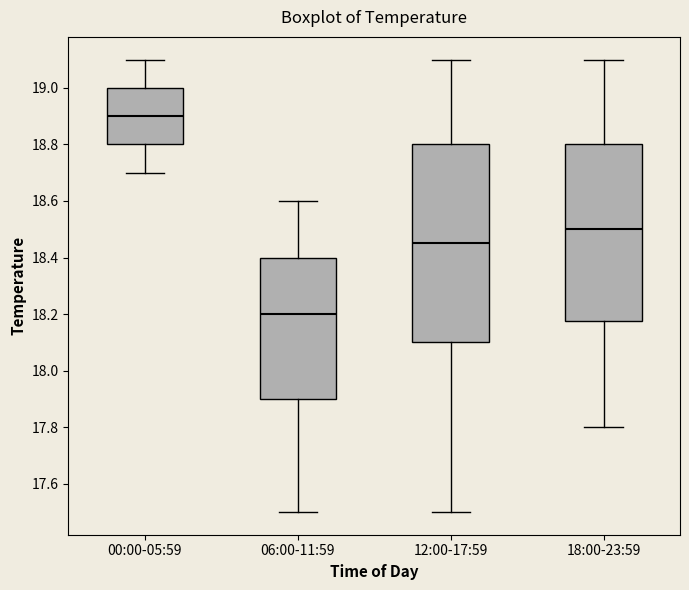

Reading left to right, transcribe this box plot: for each box, give where its median line is, the range the box spans, and where its two whiskers end, as read against the y-axis. The values are not printed on the chart, so give them approximately, as read against the axis.

00:00-05:59: median 18.90, box 18.80 to 19.00, whiskers 18.70 to 19.10
06:00-11:59: median 18.20, box 17.90 to 18.40, whiskers 17.50 to 18.60
12:00-17:59: median 18.46, box 18.10 to 18.80, whiskers 17.50 to 19.10
18:00-23:59: median 18.50, box 18.18 to 18.80, whiskers 17.80 to 19.10